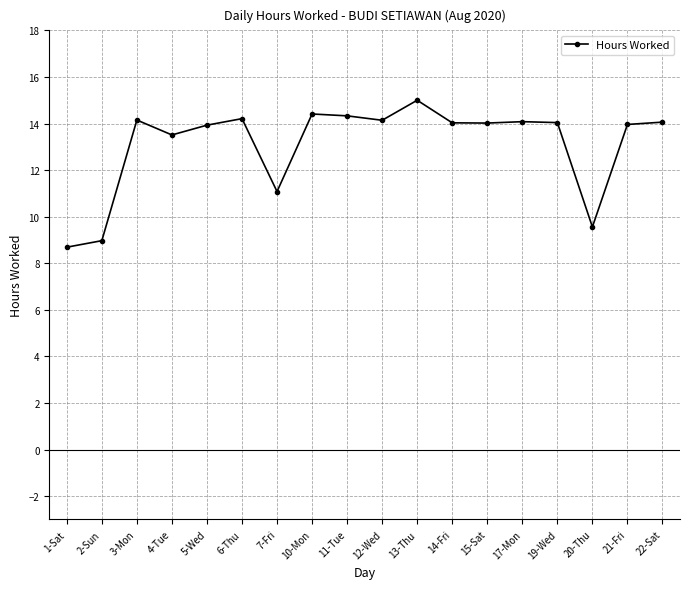

What position from the left is 4-Tue?

4